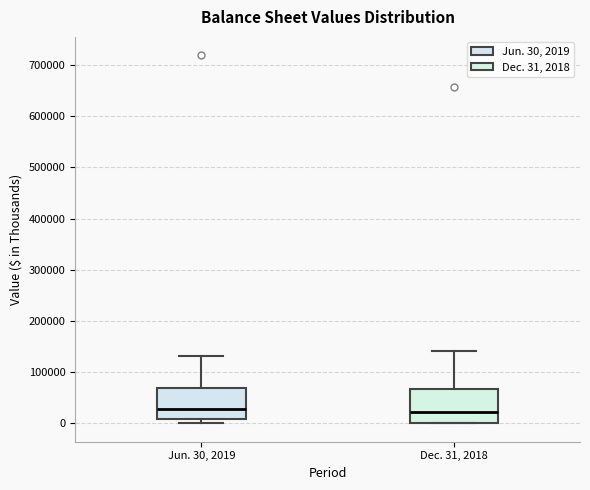

Where does the median line of the box for Jun. 30, 2019 sit on the y-axis? The values are not printed on the chart, so give them approximately, as read against the axis.

30000